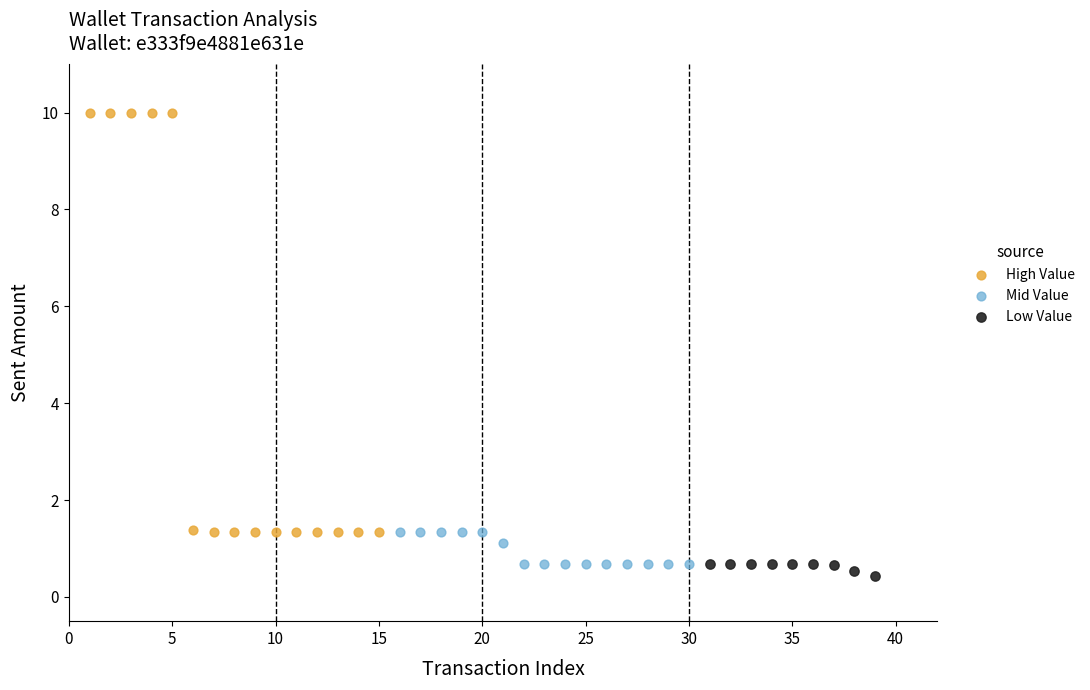

Which series has the largest Y range (max minus min)?

High Value